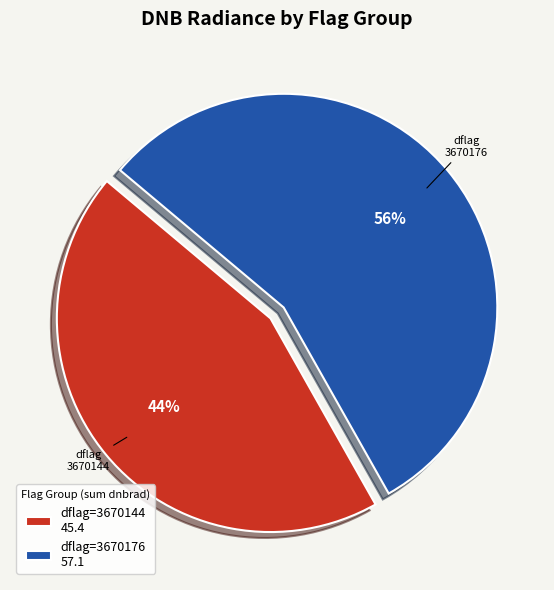

What is the smallest slice in the pie chart?

dflag=3670144 45.4